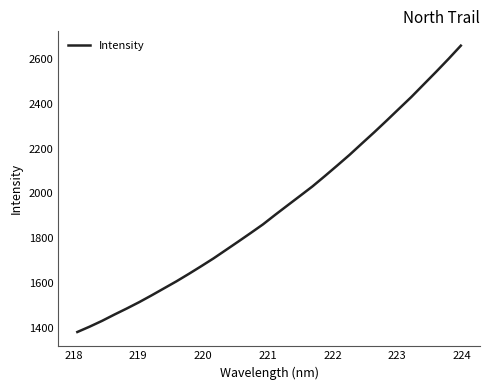

What is the smallest value displayed?

1380.0